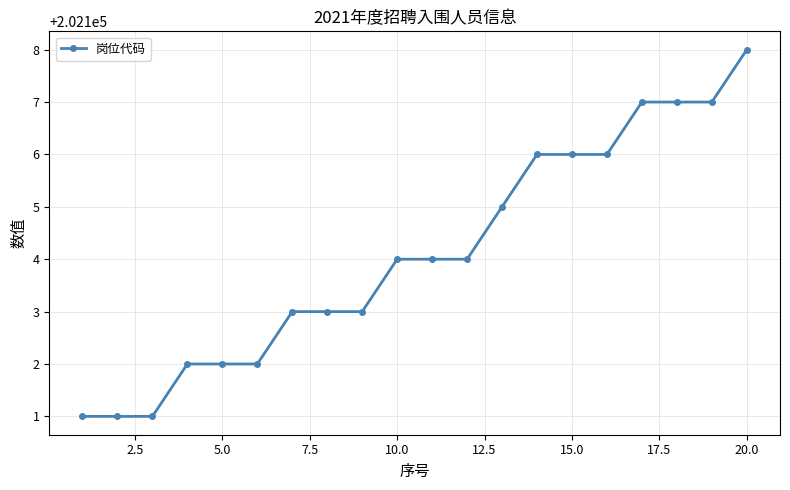

What is the value of the 9th point from the left?

202103